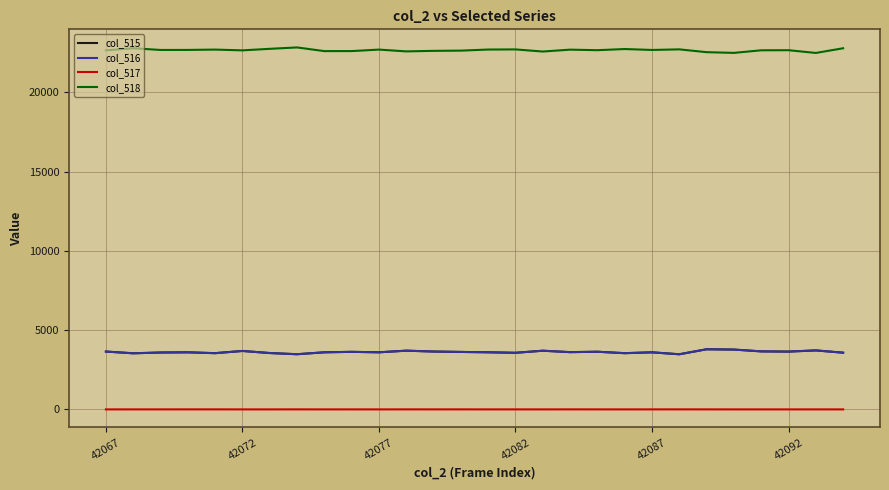

What are all the series names shown in the legend?

col_515, col_516, col_517, col_518